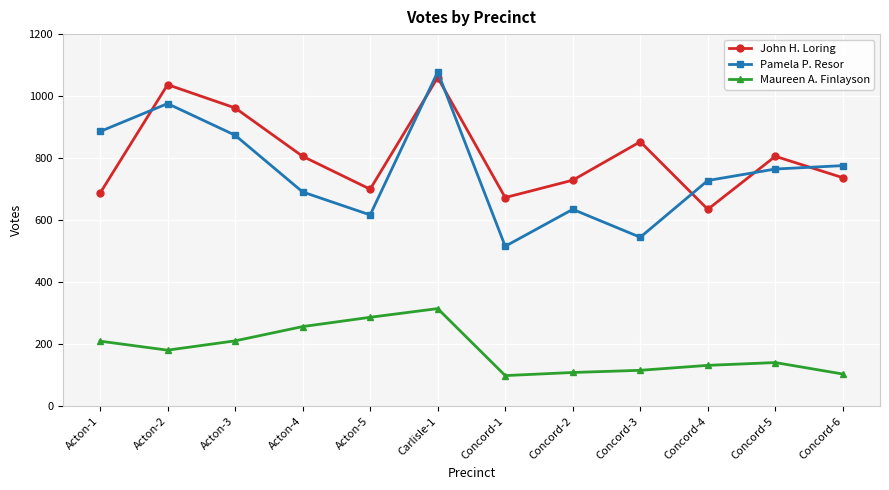

At which category does Maureen A. Finlayson reach its first local peak?

Carlisle-1